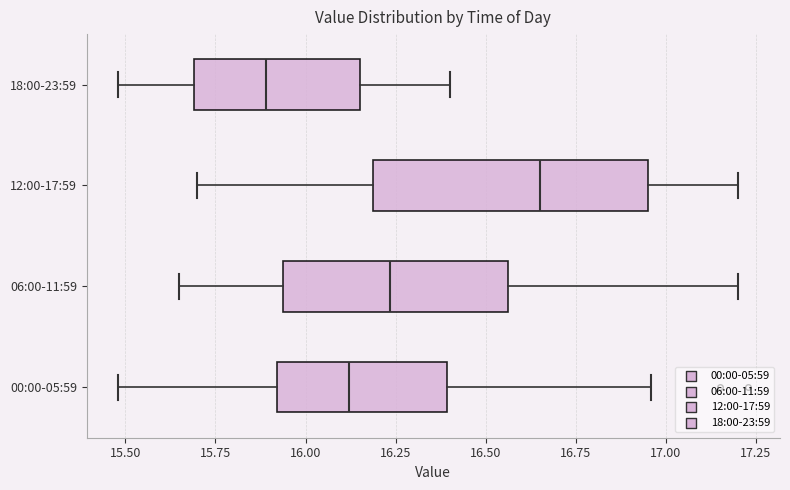

Comparing the boxes themselves (not the whiskers), which one is the widest?

12:00-17:59